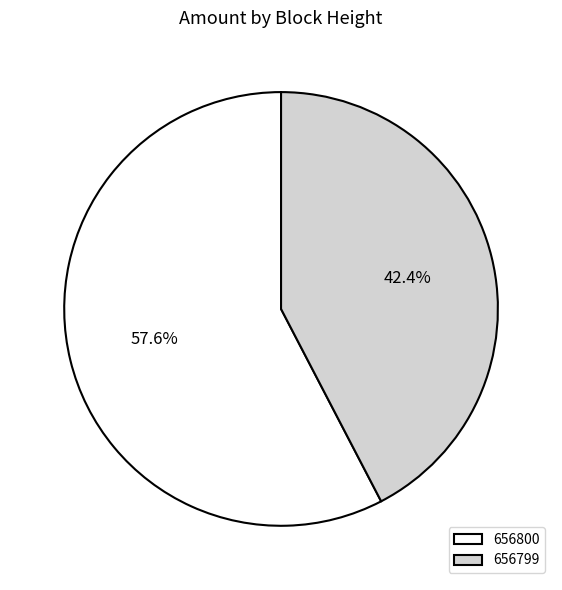

Which category has the smallest portion of the pie?

656799